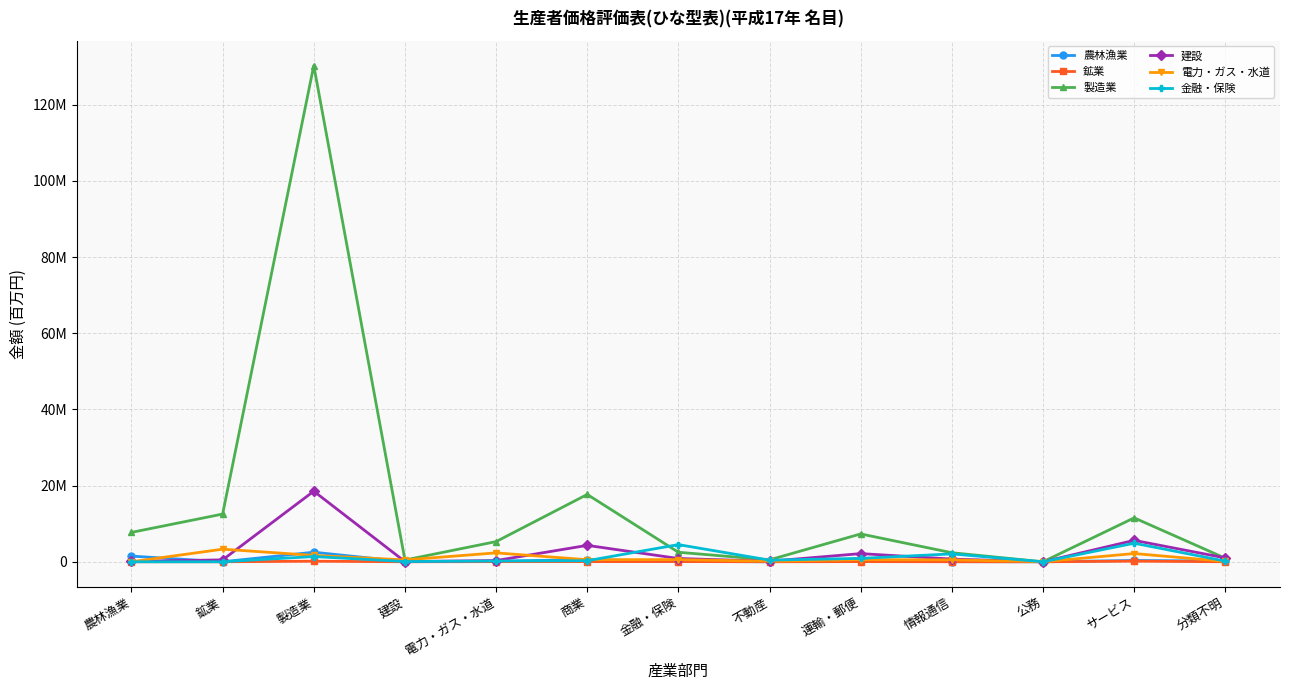

Does the chart have visible grid lines?

Yes